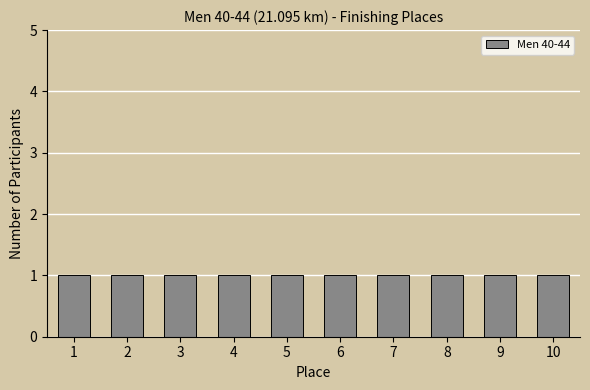

Count the values in the range 3 to 8.

6